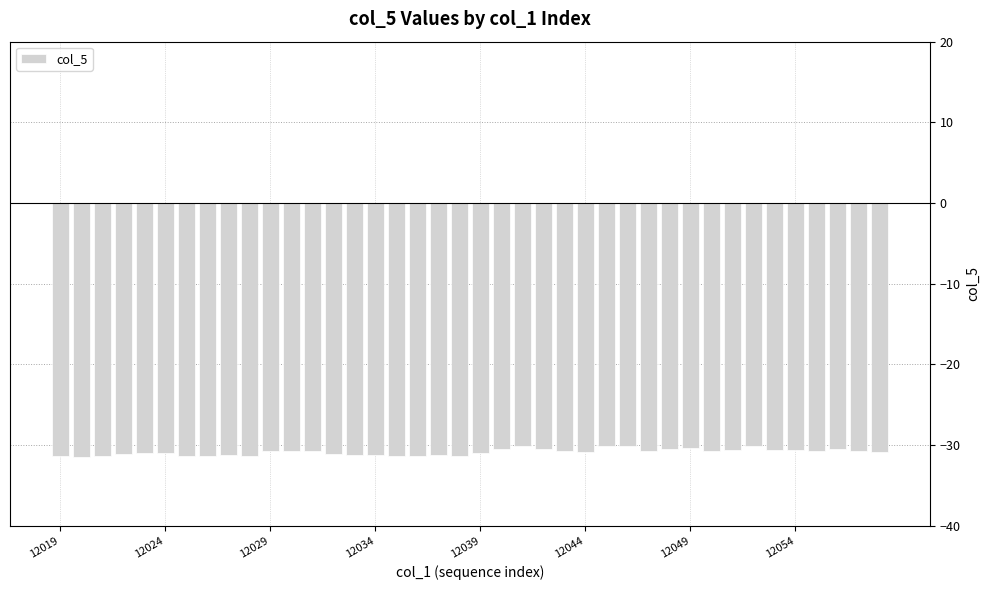

What is the smallest value displayed?

-31.5